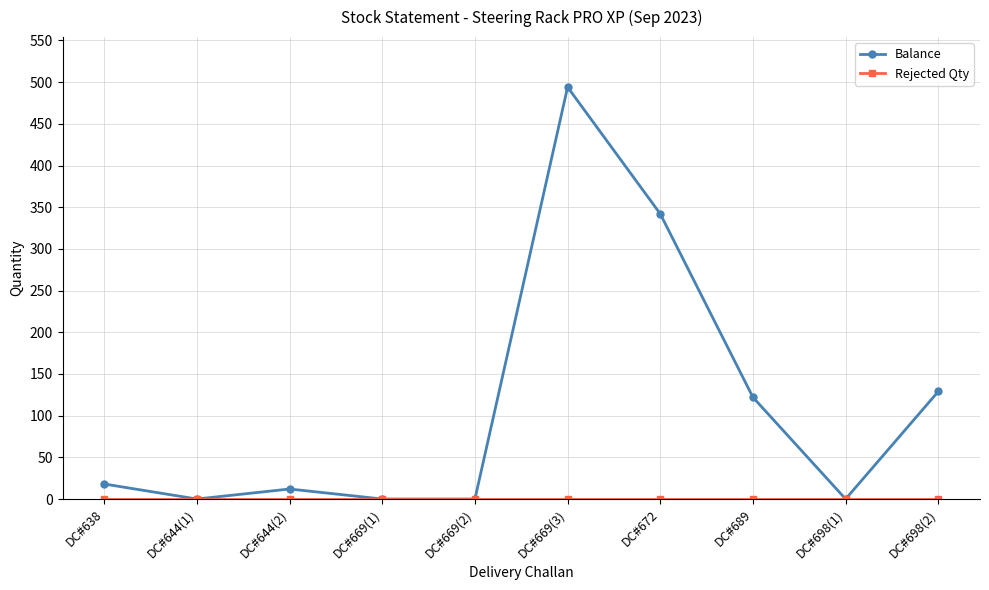

What is the label of the 10th point from the right?

DC#638